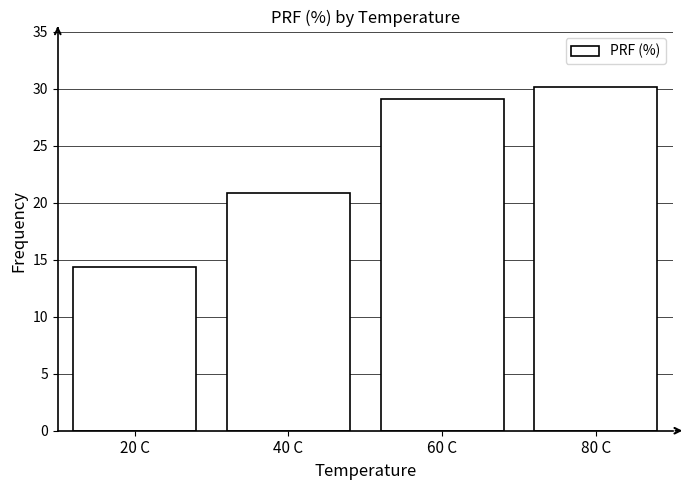

Reading left to right, list all the values displayed in this chart.

14.3	20.9	29.1	30.1